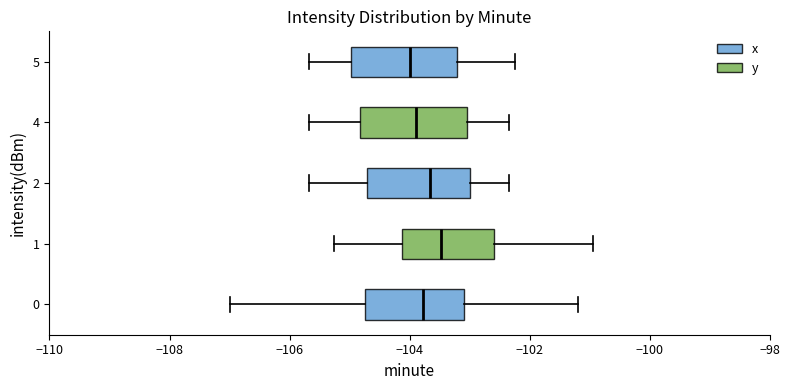

Where does the left whisker of the box at y = 0 end on the x-axis? The values are not printed on the chart, so give them approximately, as read against the axis.

-107.0